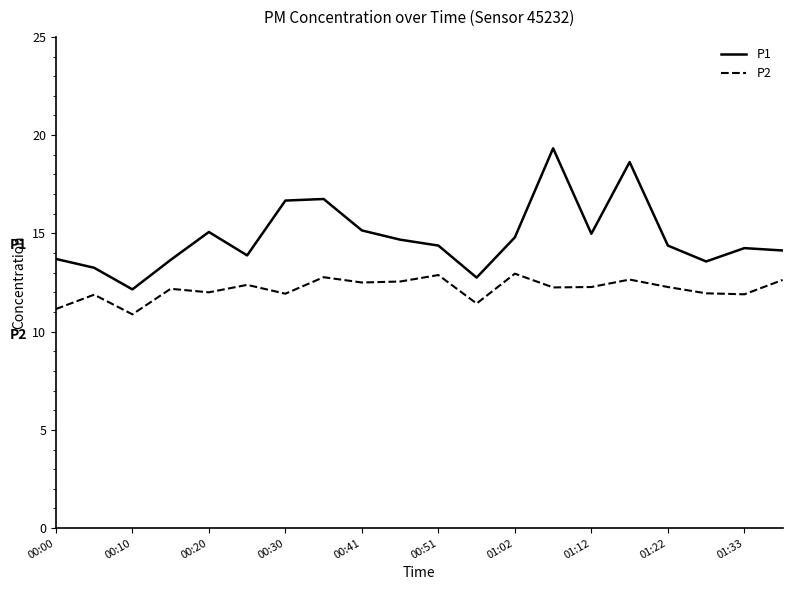

Which series has the largest total across all categories?

P1